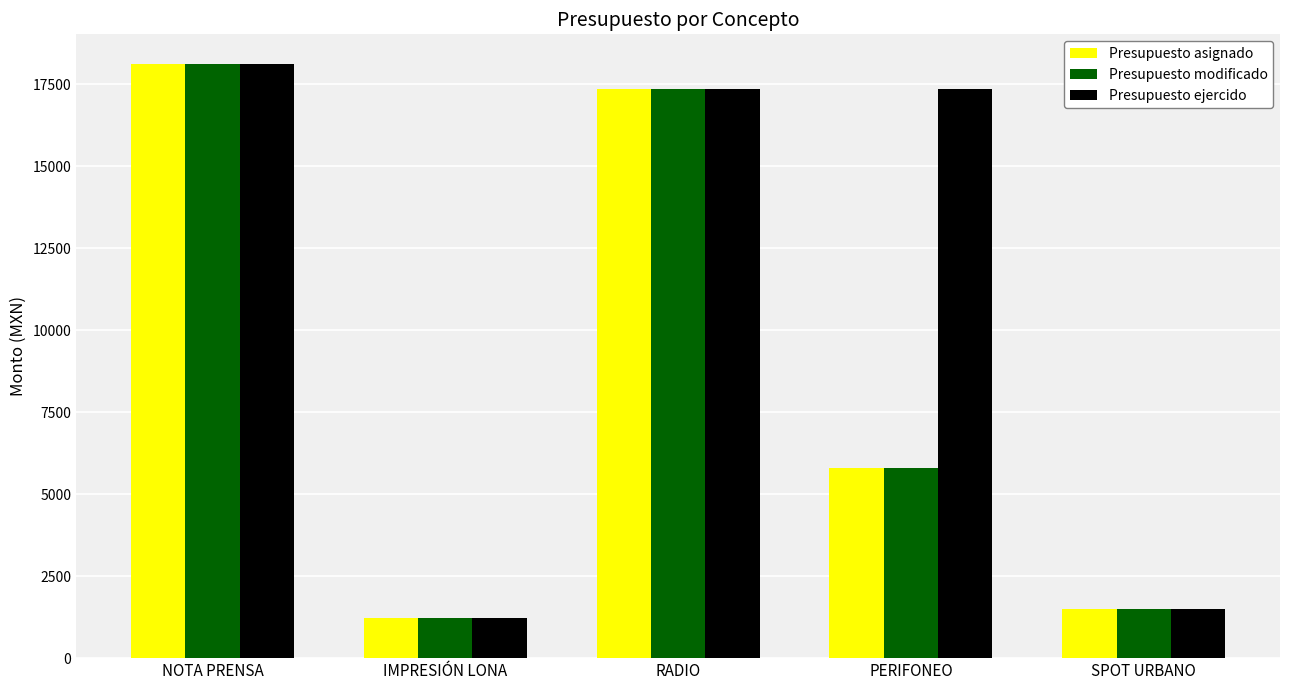

What is the approximate value of Presupuesto asignado at IMPRESIÓN LONA?

1218.0